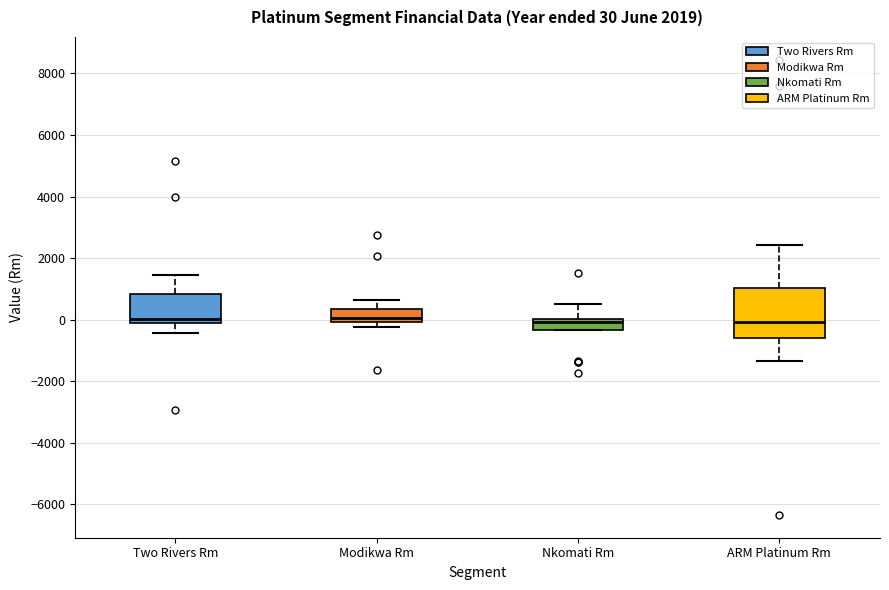

Which box is the tallest, from its lower edge to its upper edge?

ARM Platinum Rm